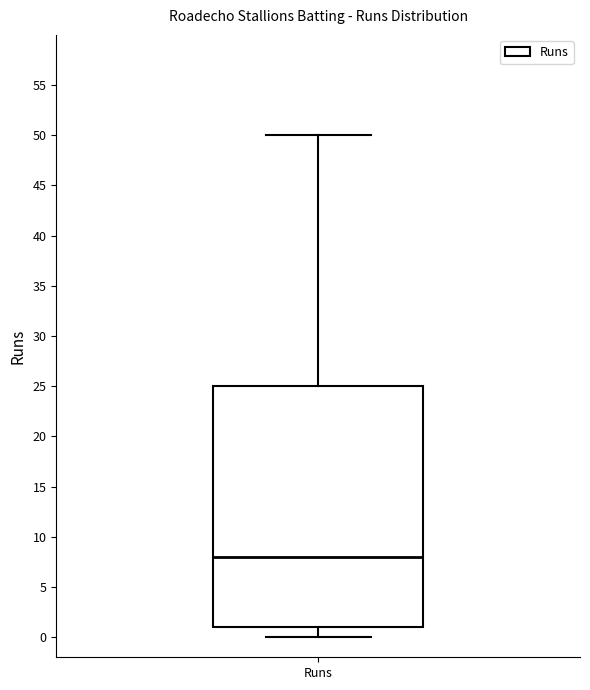

Where does the lower whisker of the box for Runs end on the y-axis? The values are not printed on the chart, so give them approximately, as read against the axis.

0